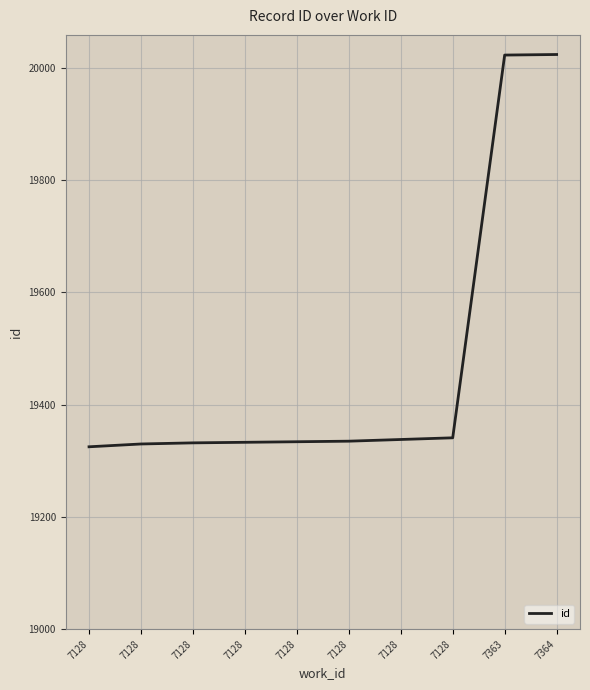

The chart shows a value of 32845 at 7128. True or false?

False